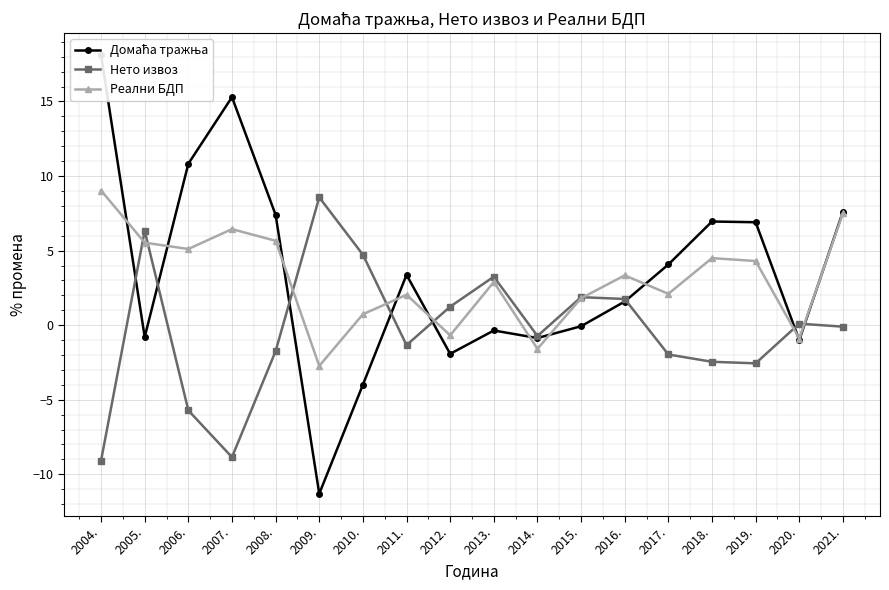

What is the label of the 16th point from the right?

2006.